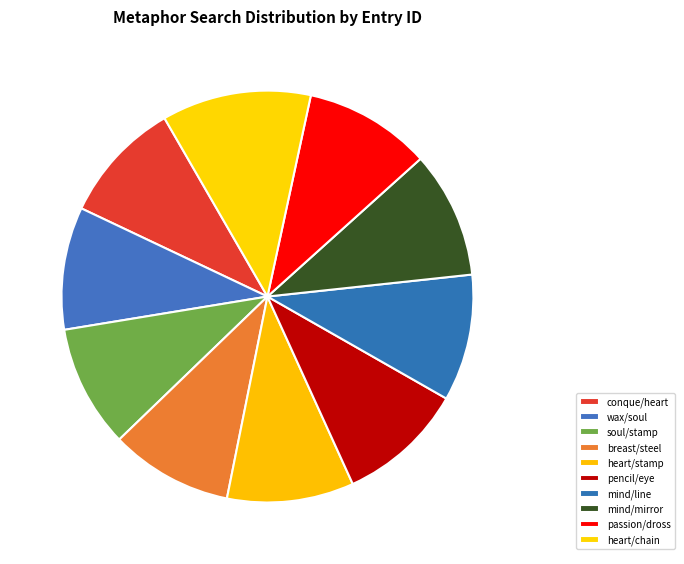

Rank the categories by value from highest to lowest.

heart/chain, passion/dross, mind/mirror, mind/line, pencil/eye, heart/stamp, breast/steel, soul/stamp, wax/soul, conque/heart